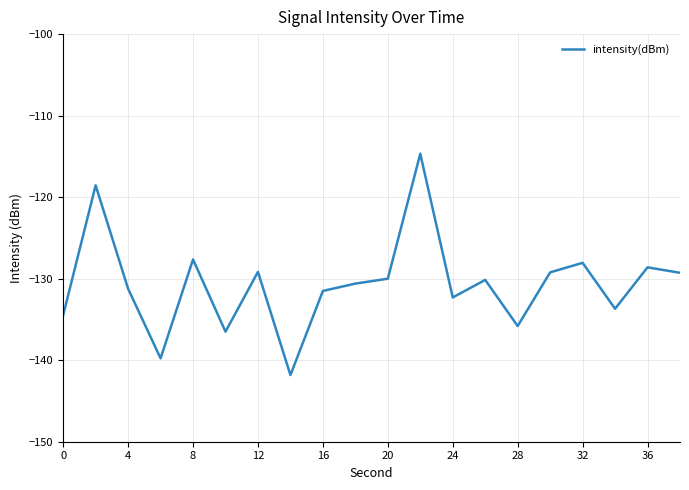

What is the maximum value shown in the chart?

-114.7